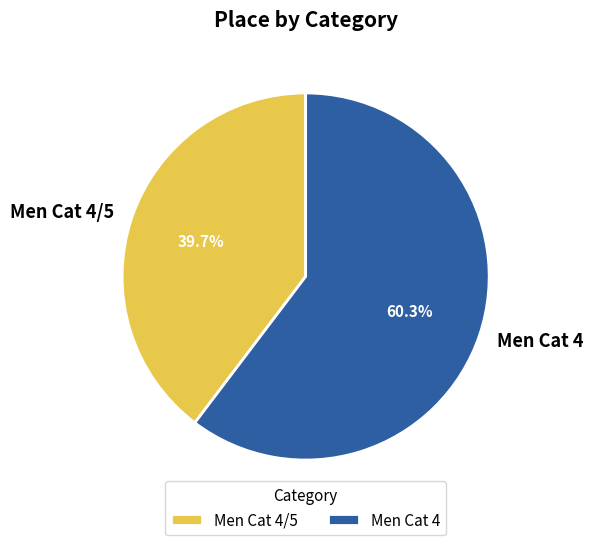

Which has a higher value, Men Cat 4 or Men Cat 4/5?

Men Cat 4